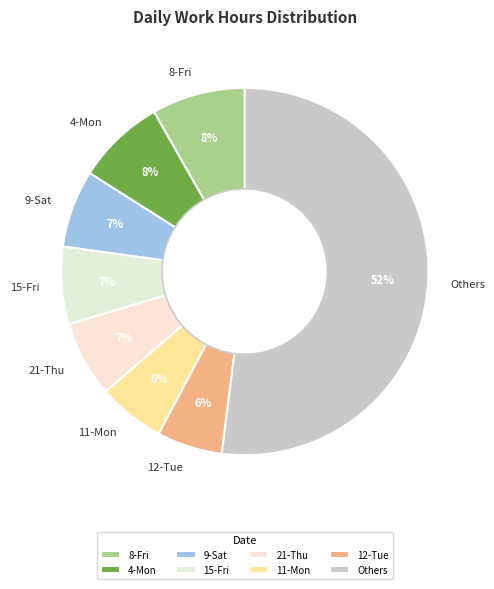

What is the largest slice in the pie chart?

Others